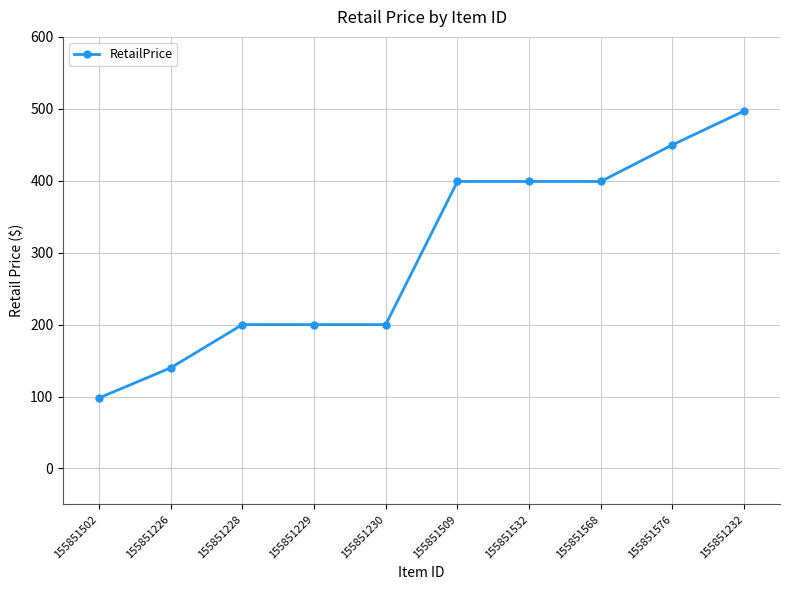

What is the ratio of the value at 155851232 to the value at 155851228?

2.5